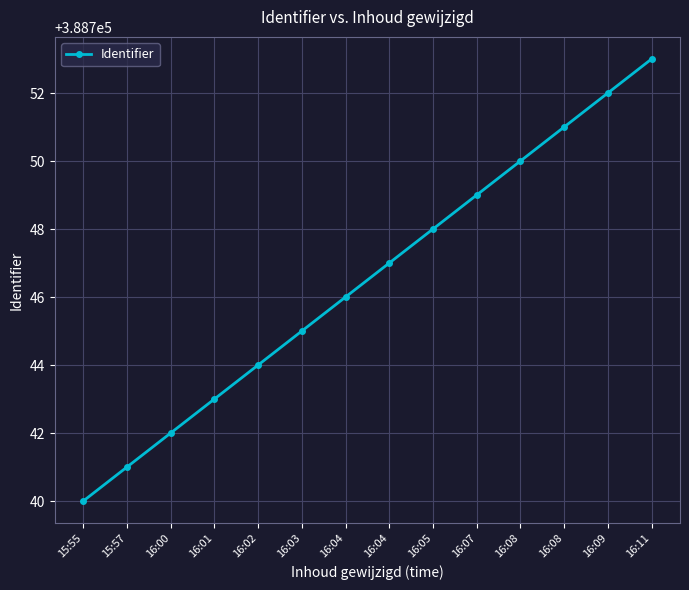

How many series are shown in this chart?

1